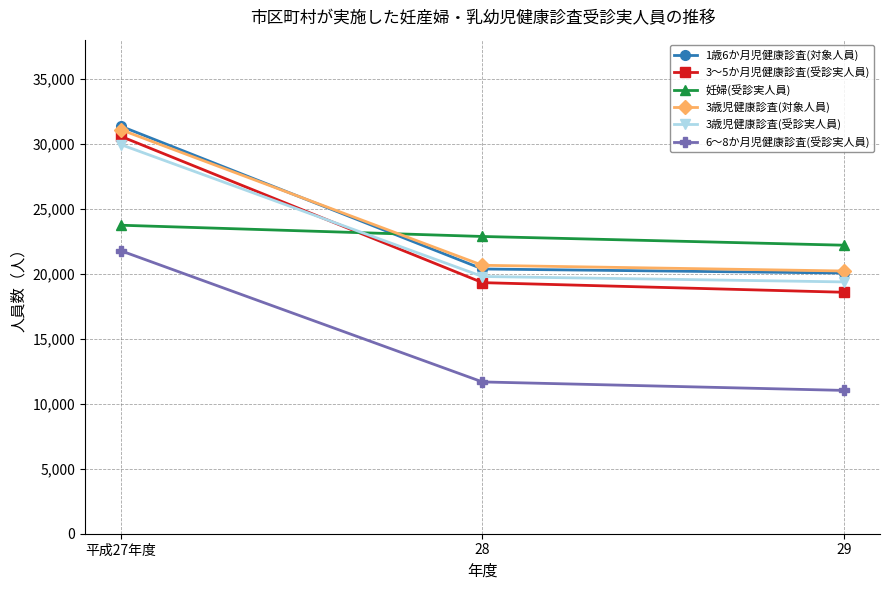

Which label corresponds to the largest value in the chart?

平成27年度